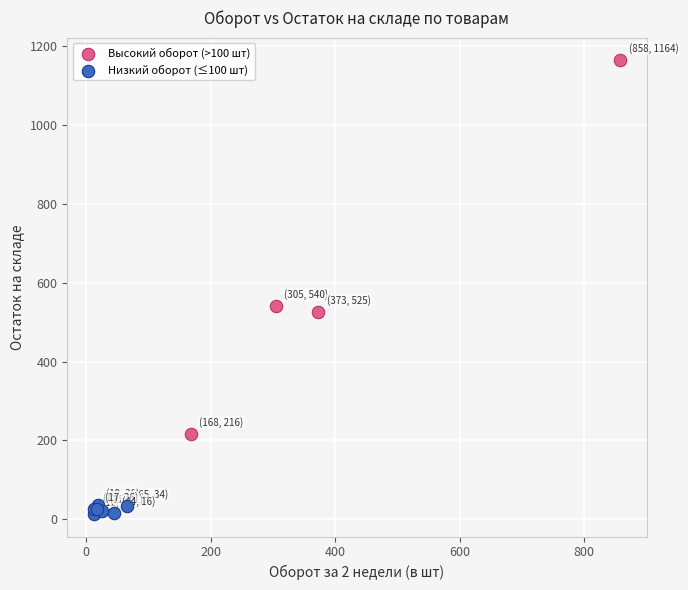

Which series contains the highest Y value?

Высокий оборот (>100 шт)